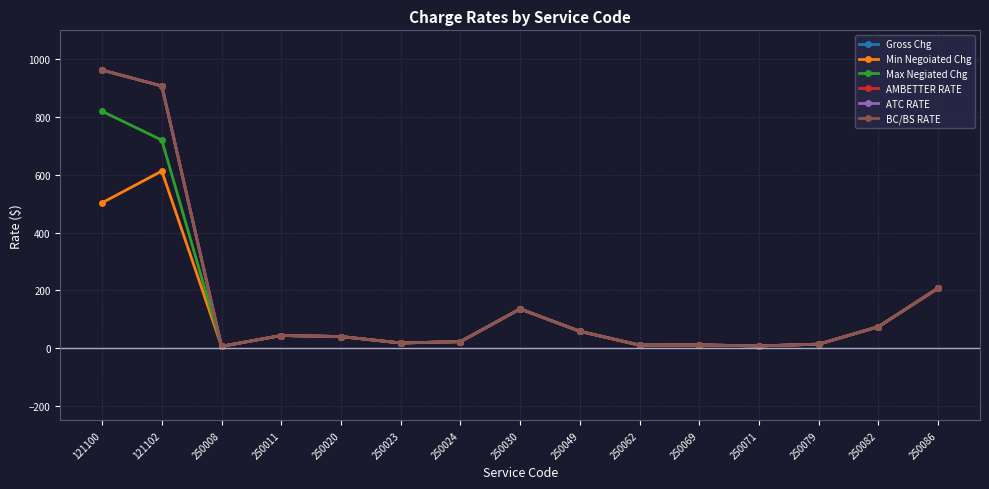

What is the difference between the Gross Chg values at 250023 and 250008?

11.6